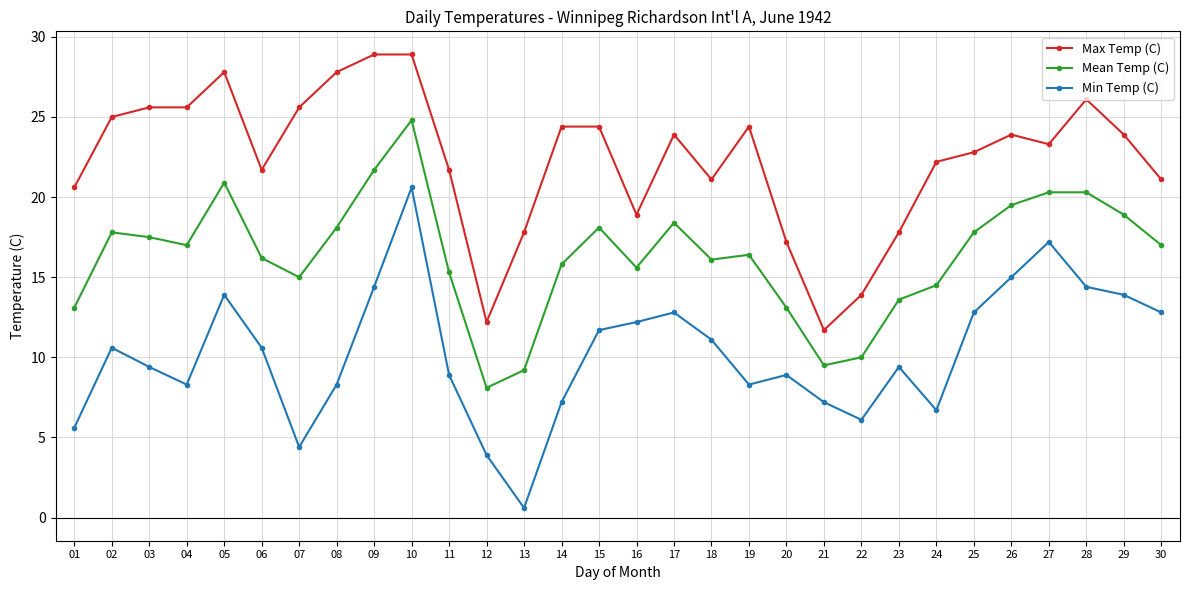

Is this an area chart (filled region under the line)?

No